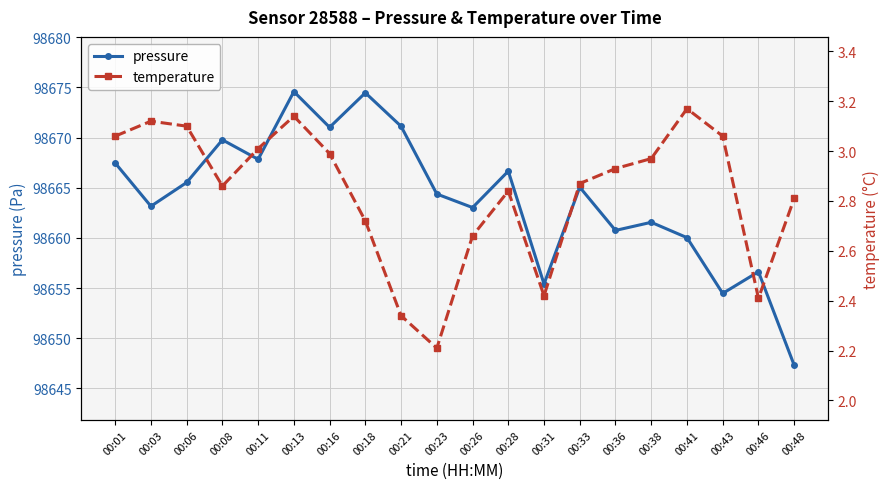

Rank the categories by pressure value from lowest to highest.

00:48, 00:43, 00:31, 00:46, 00:41, 00:36, 00:38, 00:26, 00:03, 00:23, 00:33, 00:06, 00:28, 00:01, 00:11, 00:08, 00:16, 00:21, 00:18, 00:13